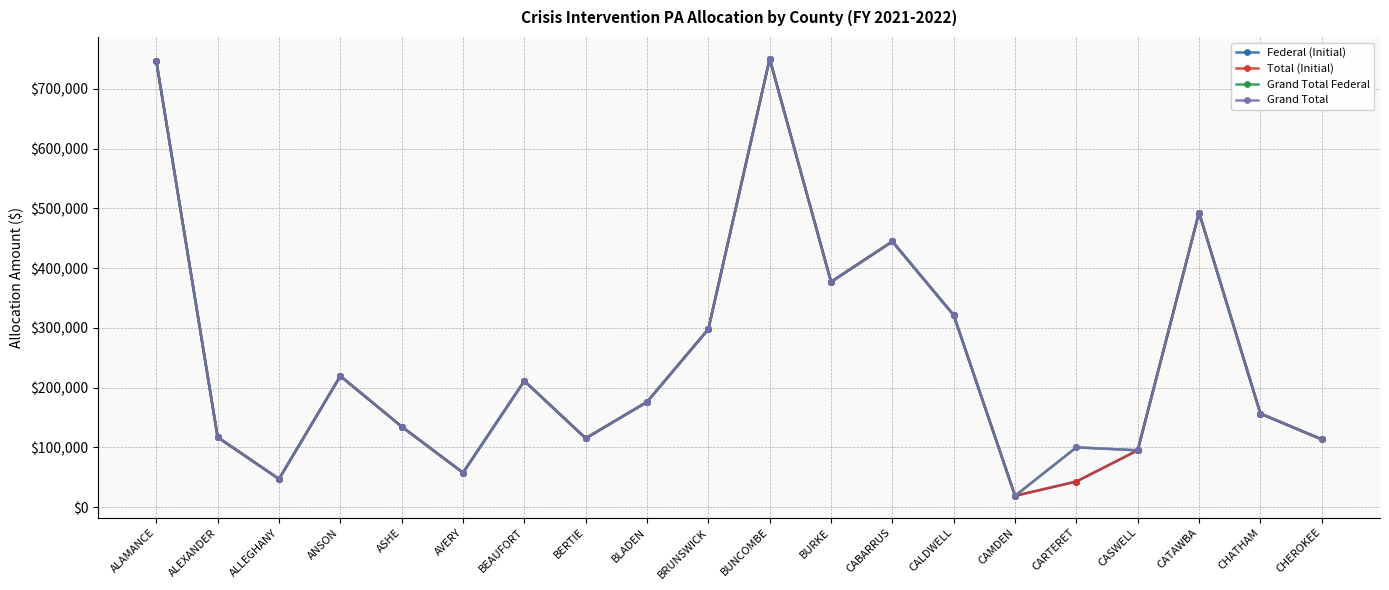

Does the chart have visible grid lines?

Yes